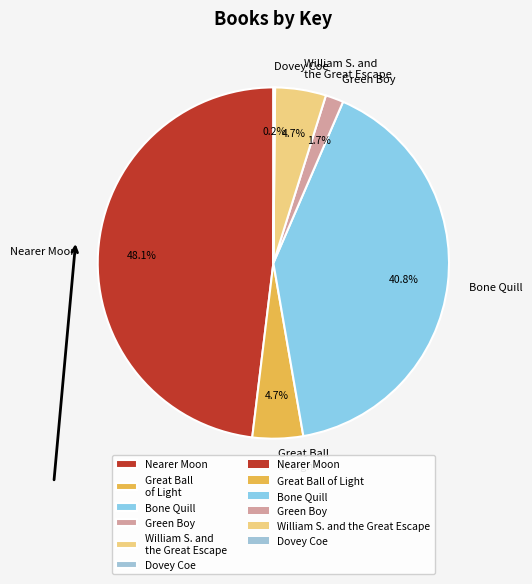

To the nearest percent, what is the combined percentage of Nearer Moon and Green Boy?

50%